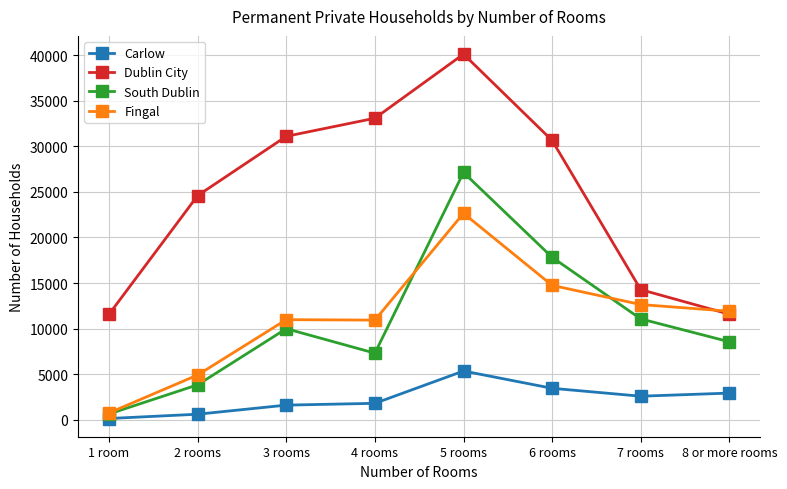

True or false: Dublin City and South Dublin intersect in this chart.

False